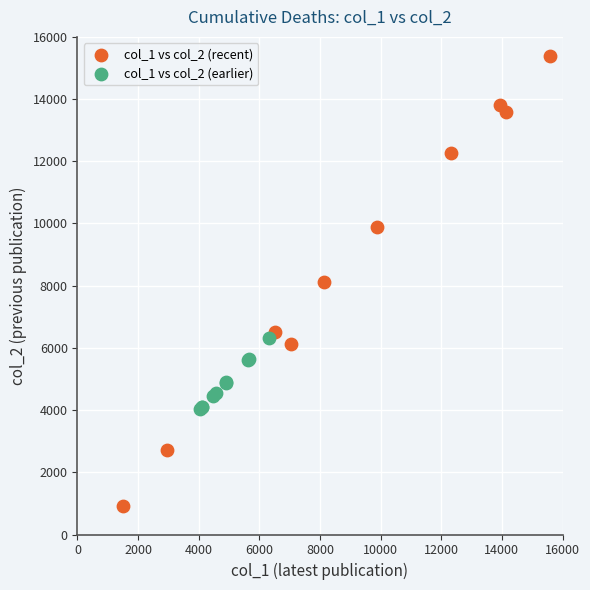

Which series contains the lowest Y value?

col_1 vs col_2 (recent)